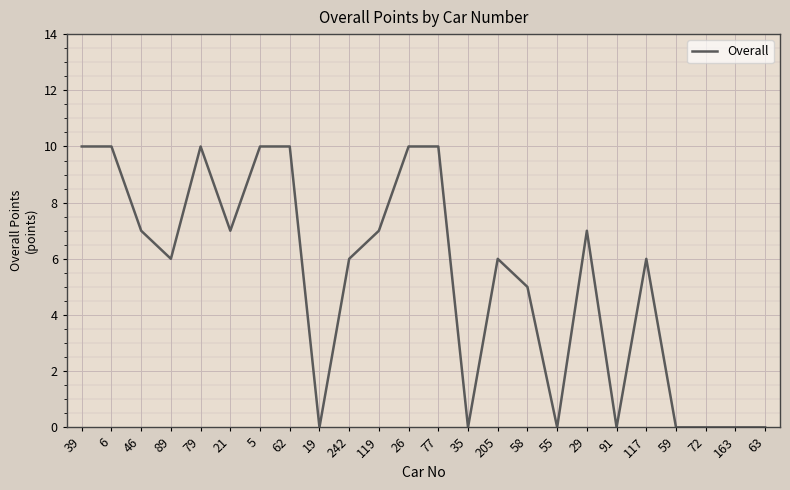

Which has a higher value, 39 or 91?

39